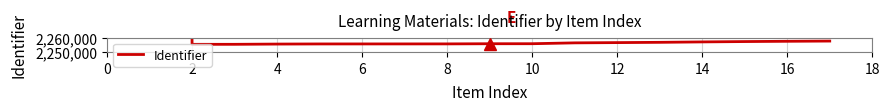

True or false: there are more than 0 points higher than both neighbors.

False